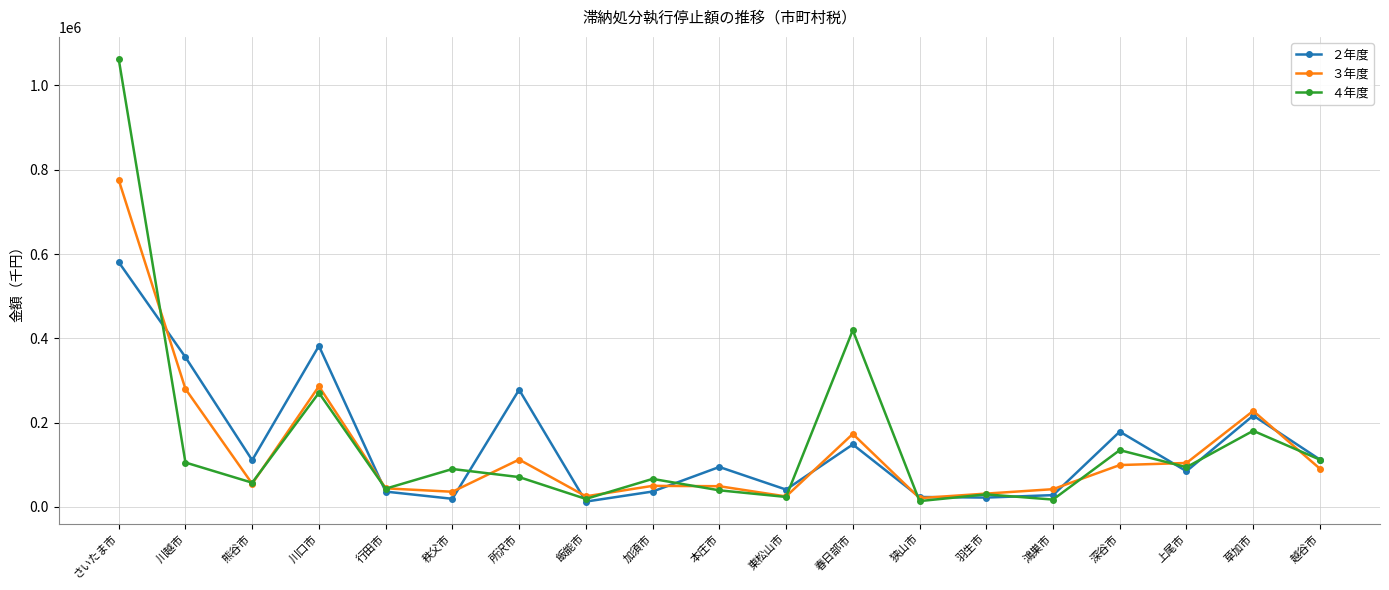

List the series in order of their peak value, lowest first.

２年度, ３年度, ４年度